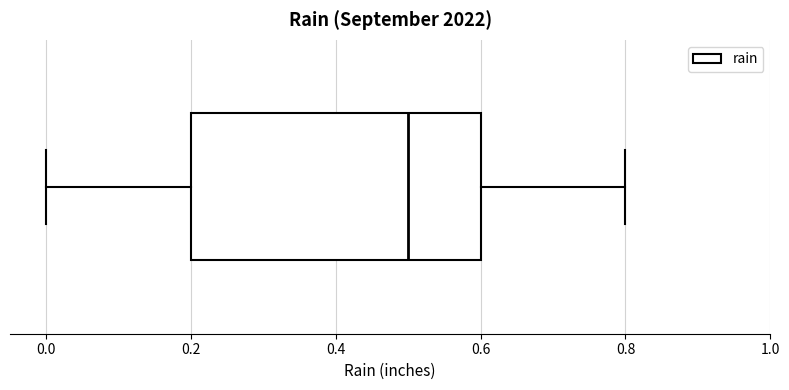

Where does the left whisker of the box end on the x-axis? The values are not printed on the chart, so give them approximately, as read against the axis.

0.0